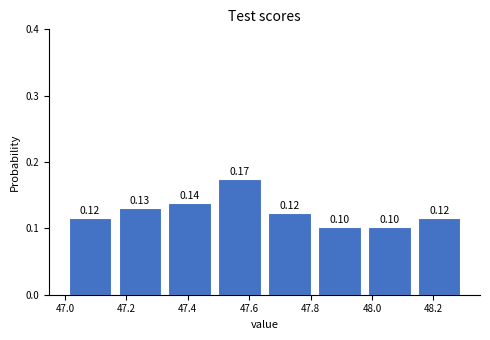

Over which range of the x-axis is the bar tallest?

47.48 to 47.66